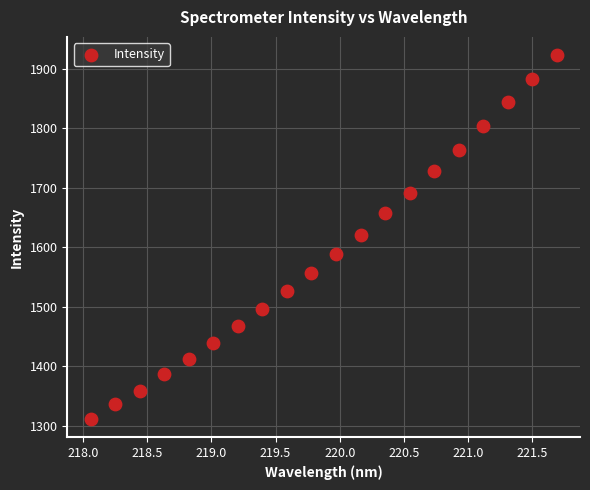

What is the range of X values (max minus min)?

3.6